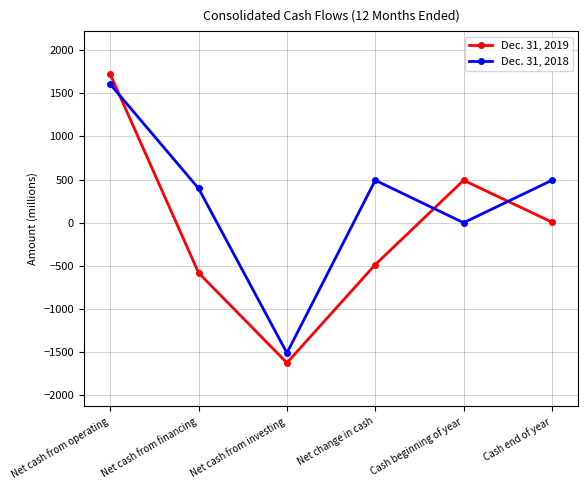

True or false: Dec. 31, 2019 has a value of -580 at Net cash from investing.

False